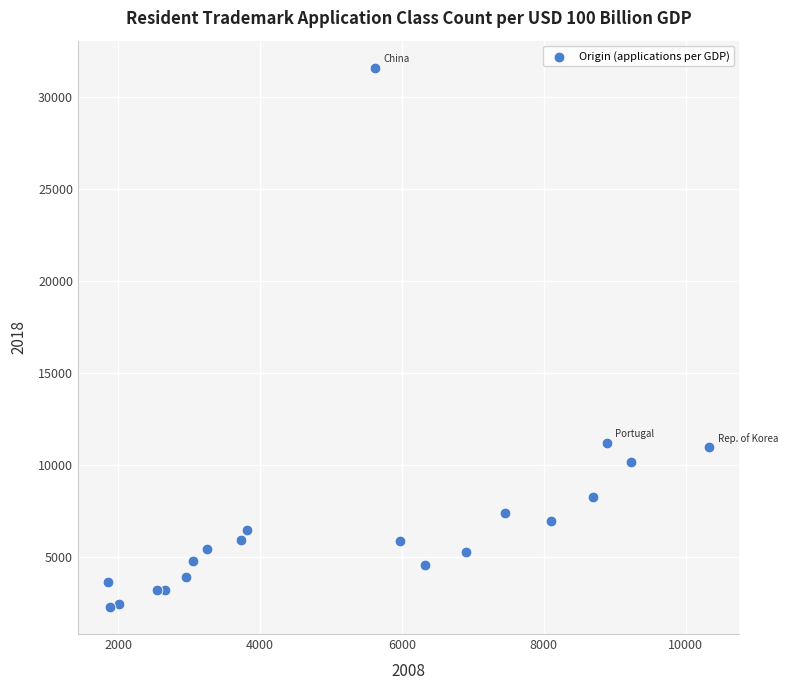

What is the range of X values (max minus min)?

8477